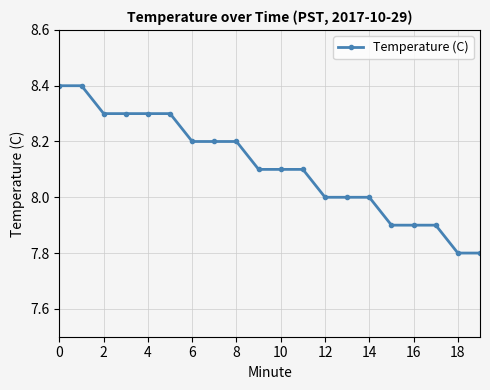

What is the difference between the second highest and second lowest values?

0.6